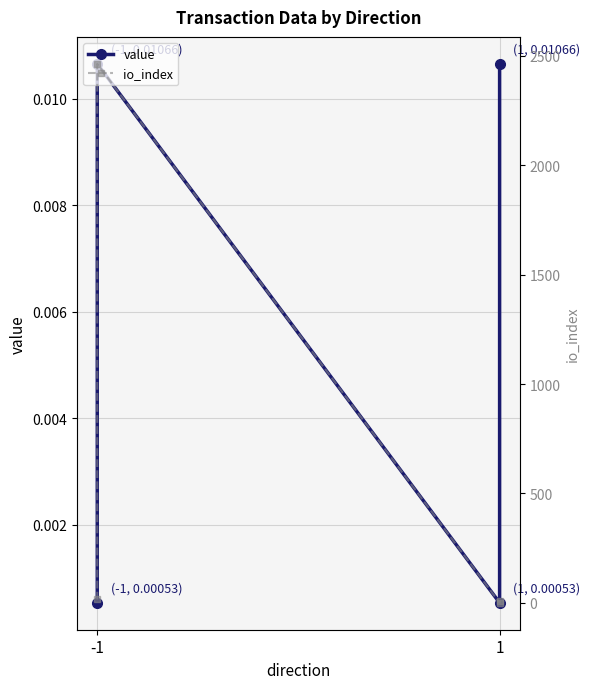

Between -1 and 1, which series saw the biggest shift?

io_index